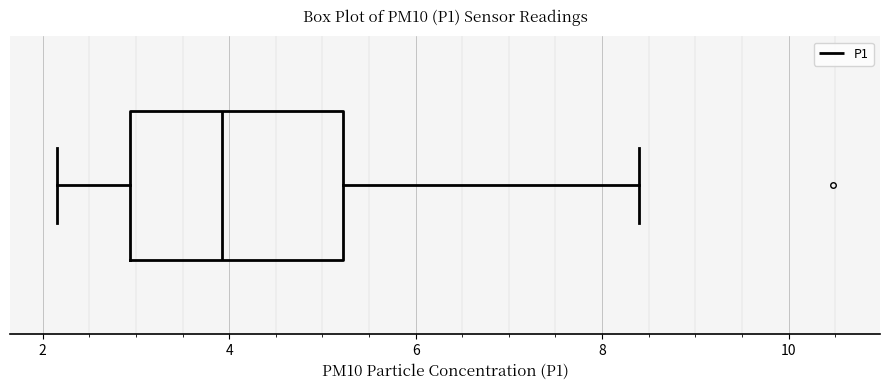

Transcribe this box plot: give where the median line is, the range the box spans, and where the two whiskers end, as read against the x-axis. The values are not printed on the chart, so give them approximately, as read against the axis.

median 4.0, box 3.0 to 5.2, whiskers 2.2 to 8.4